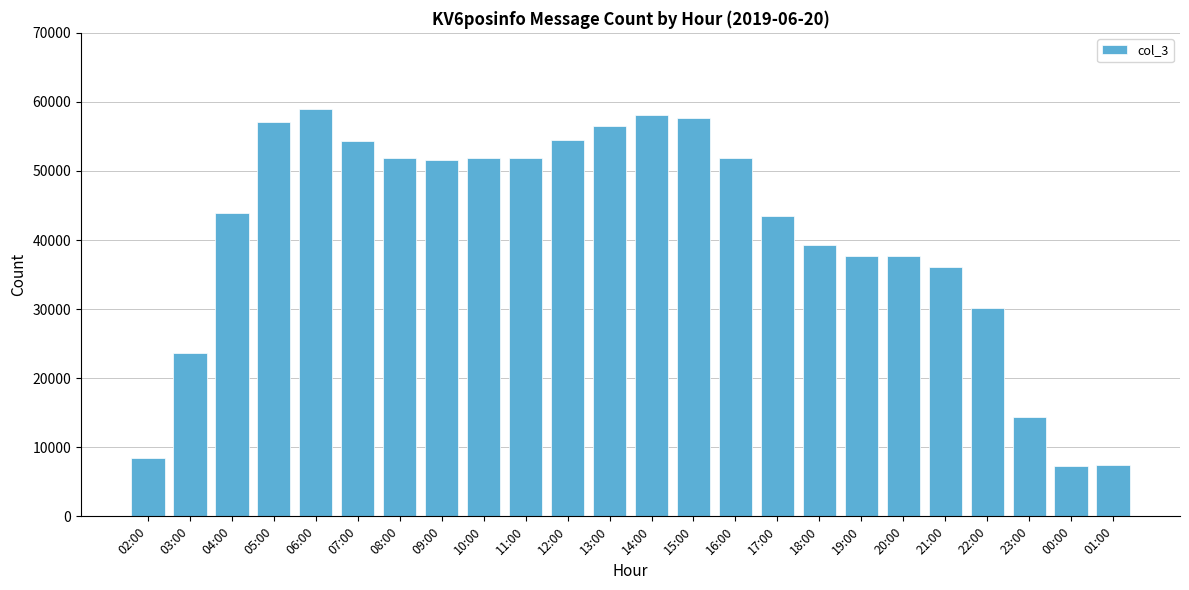

Which has a higher value, 10:00 or 14:00?

14:00